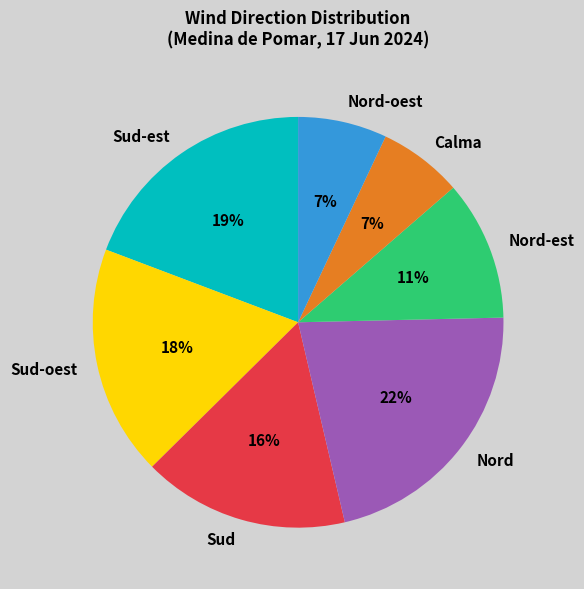

The Sud slice represents 3% of the pie. True or false?

False